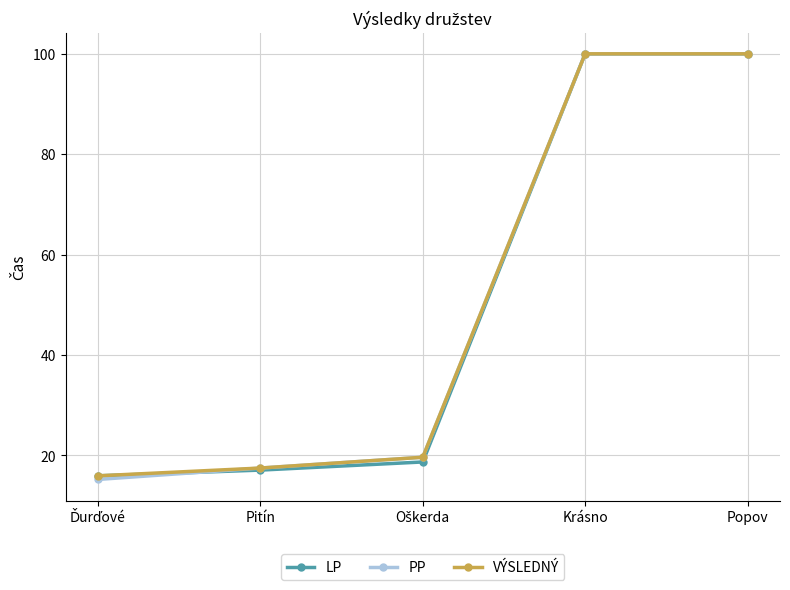

What is the average value of the LP series?

50.3